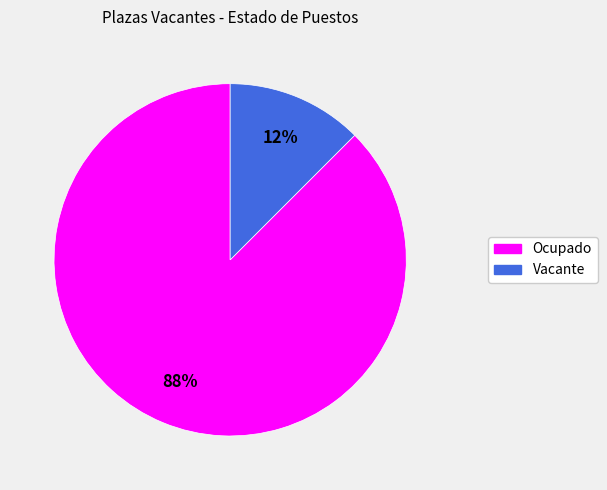

To the nearest percent, what is the combined percentage of Vacante and Ocupado?

100%